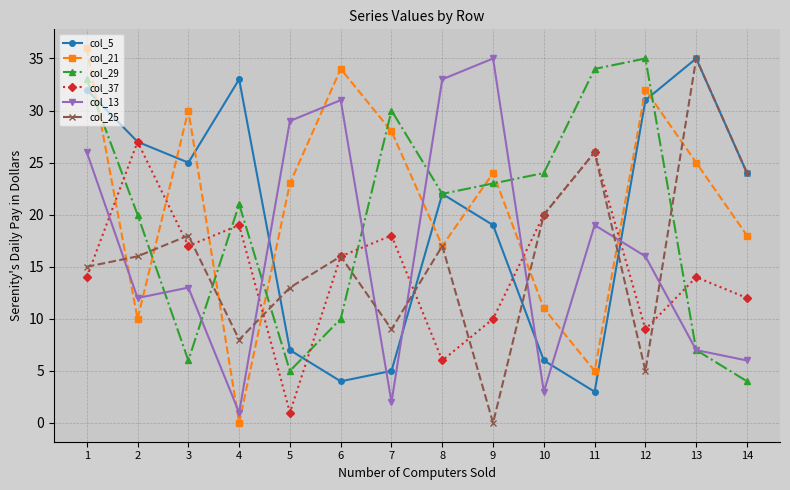

At which label does col_29 first exceed 22?

1